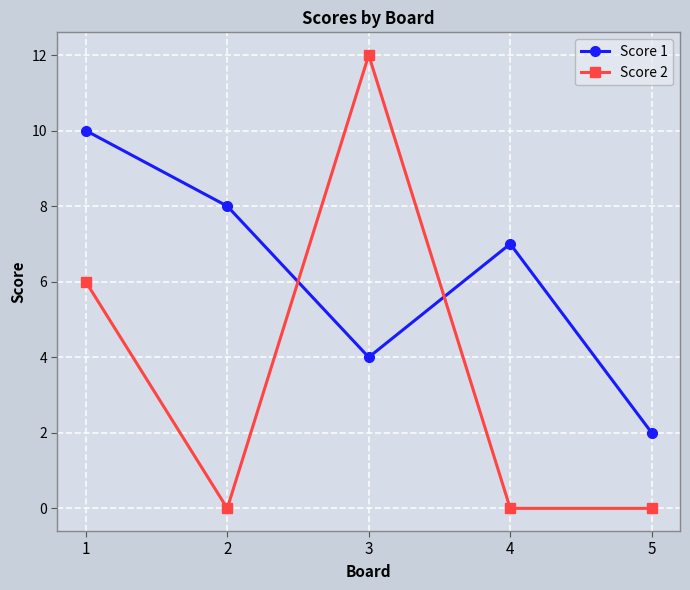

After their last crossing, which series has the higher values: Score 2 or Score 1?

Score 1